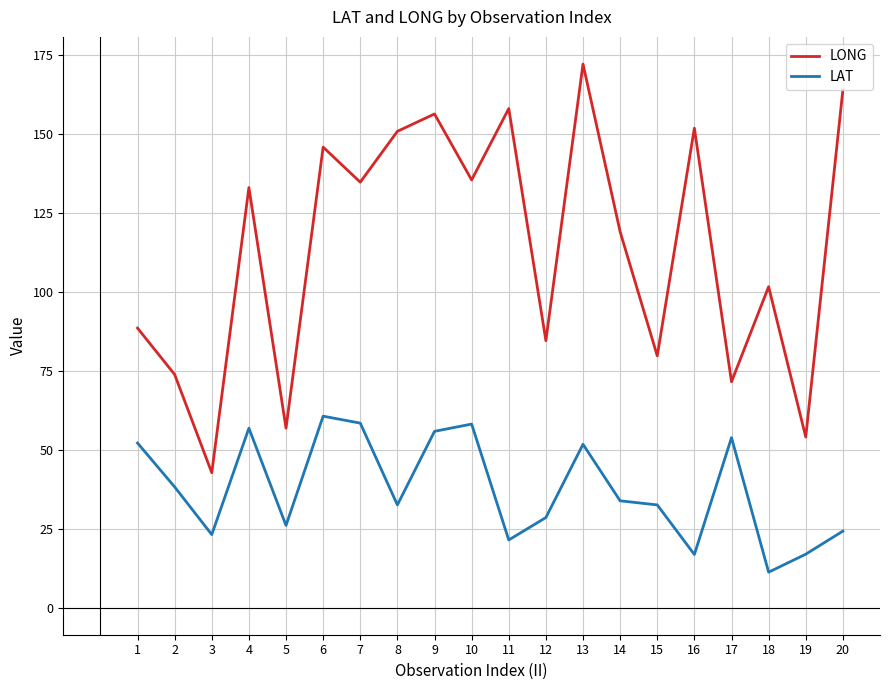

Where is the first local minimum for LONG?

3